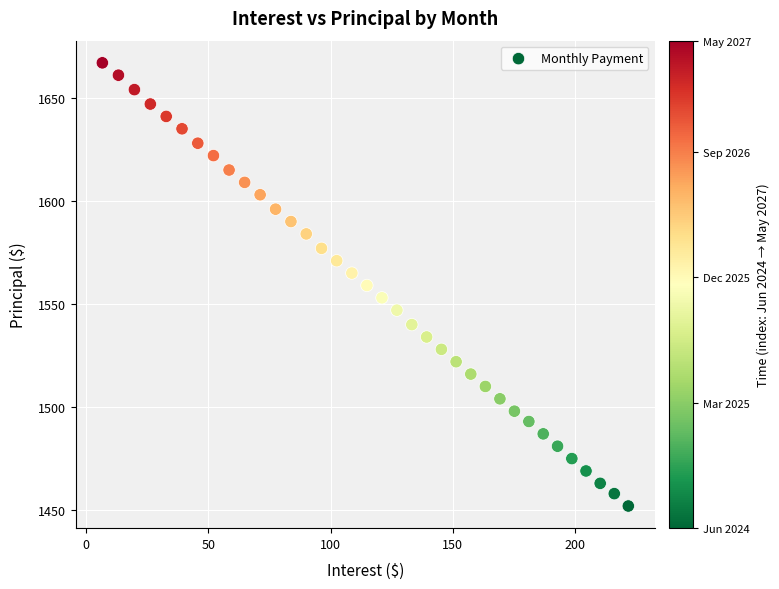

How many points are shown in the scatter plot?

36